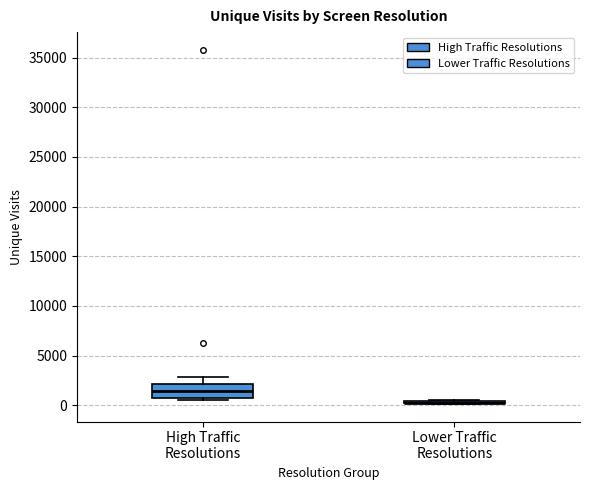

Reading left to right, read every box against the y-axis: the position of its median line, the range the box covers, and the ends of its whiskers. The values are not printed on the chart, so give them approximately, as read against the axis.

High Traffic Resolutions: median 1500, box 500 to 2000, whiskers 500 (just below the box's lower edge) to 3000
Lower Traffic Resolutions: box collapsed to a line at 500, whiskers 0 to 500